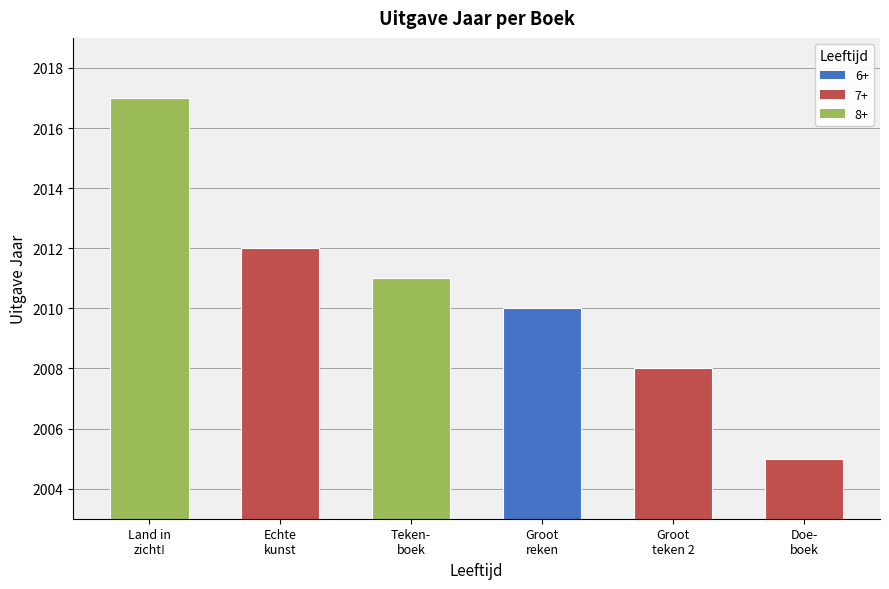

What is the greatest value displayed?

2017